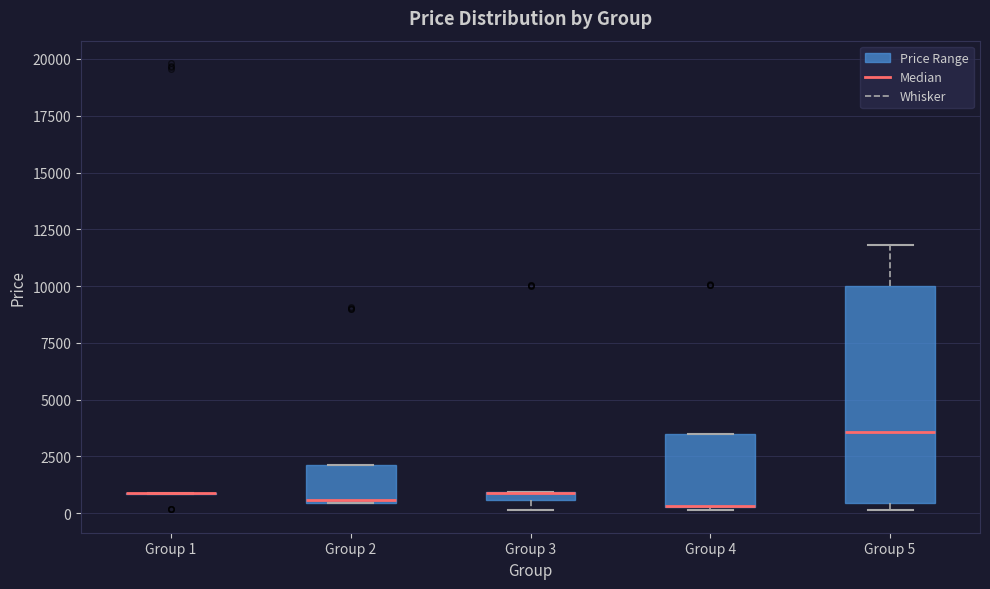

Which box is the tallest, from its lower edge to its upper edge?

Group 5